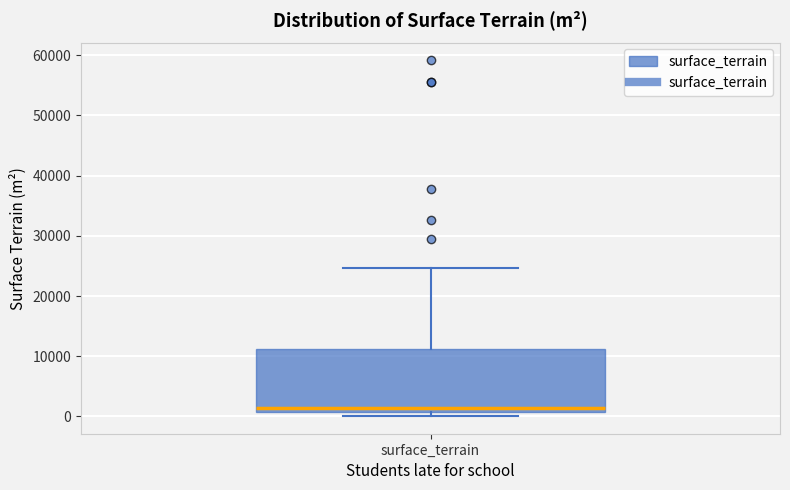

Transcribe this box plot: give where the median line is, the range the box spans, and where the two whiskers end, as read against the y-axis. The values are not printed on the chart, so give them approximately, as read against the axis.

median 1000 (just above the box's lower edge), box 1000 to 11000, whiskers 0 to 25000